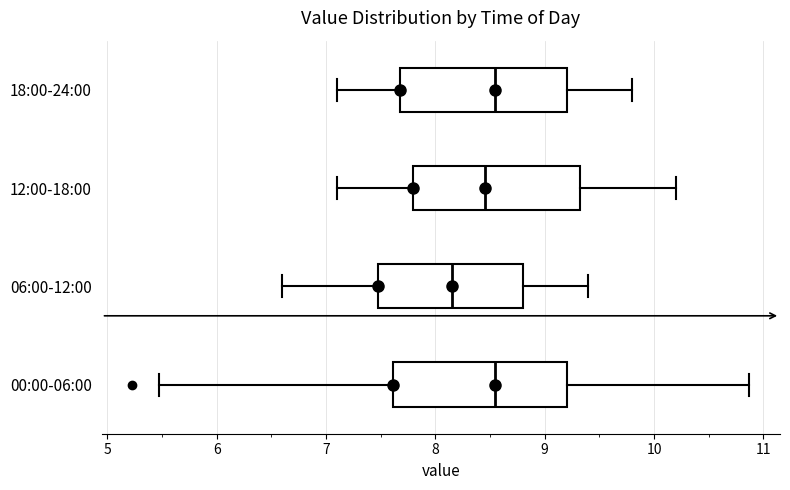

Reading bottom to top, read every box against the x-axis: the position of its median line, the range the box covers, and the ends of its whiskers. The values are not printed on the chart, so give them approximately, as read against the axis.

00:00-06:00: median 8.6, box 7.6 to 9.2, whiskers 5.5 to 10.9
06:00-12:00: median 8.2, box 7.5 to 8.8, whiskers 6.6 to 9.4
12:00-18:00: median 8.5, box 7.8 to 9.3, whiskers 7.1 to 10.2
18:00-24:00: median 8.6, box 7.7 to 9.2, whiskers 7.1 to 9.8